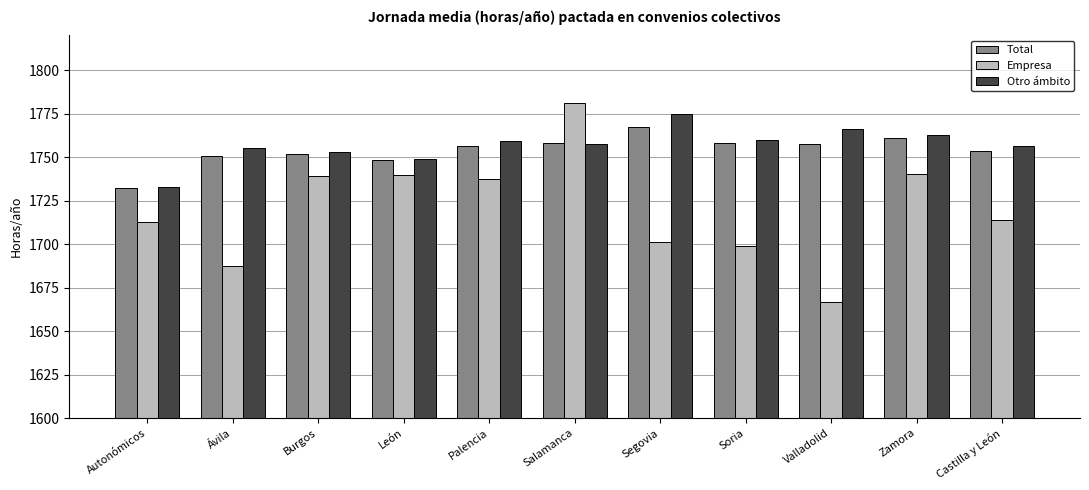

At which category is the sum across all series the highest?

Salamanca